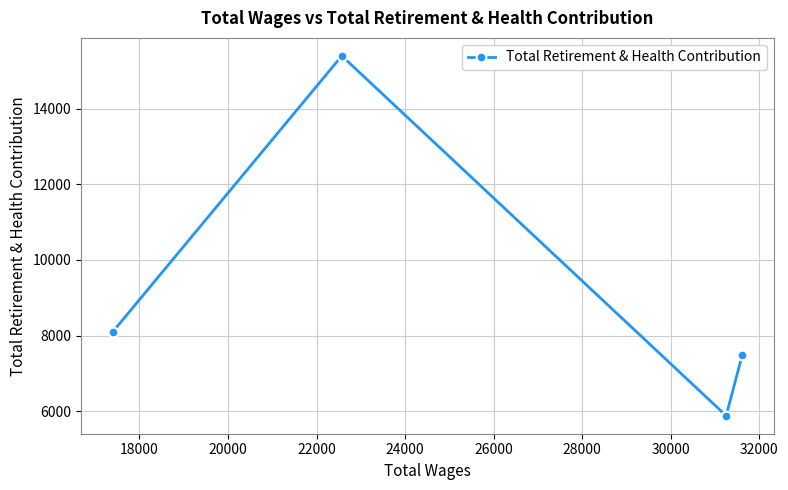

What is the sum of all values?

36861